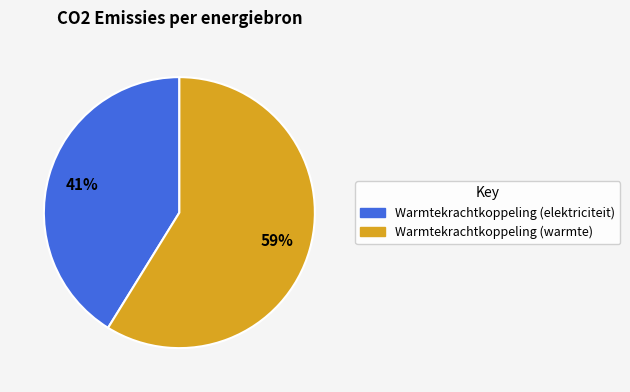

Is there any slice that represents more than half of the pie?

Yes